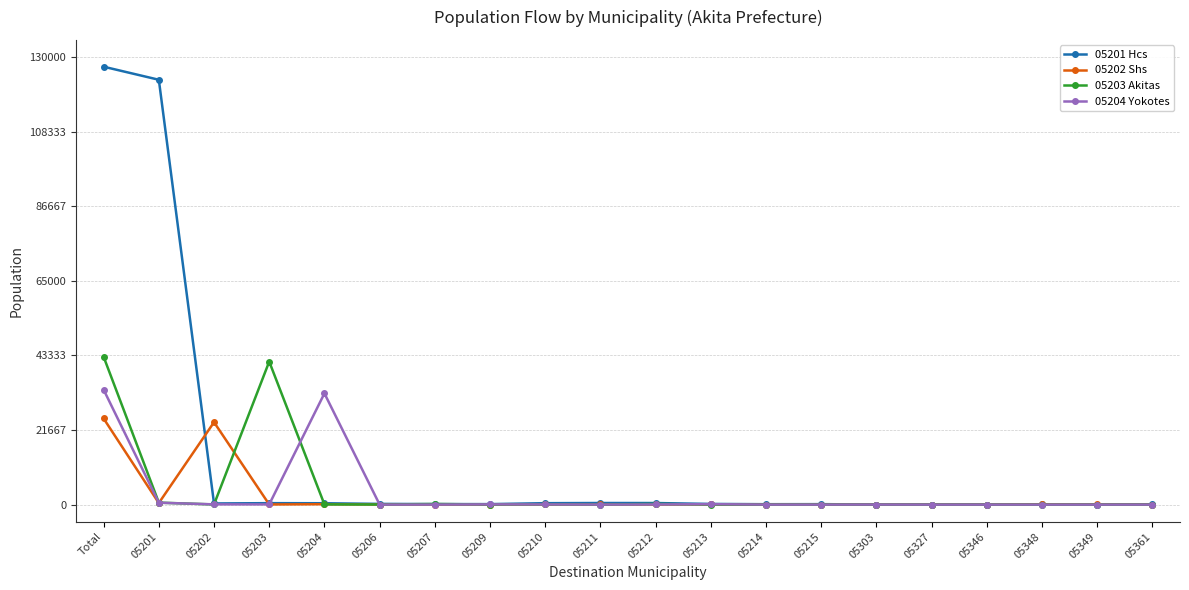

The 05202 Shs series shows 45 at 05349. True or false?

True